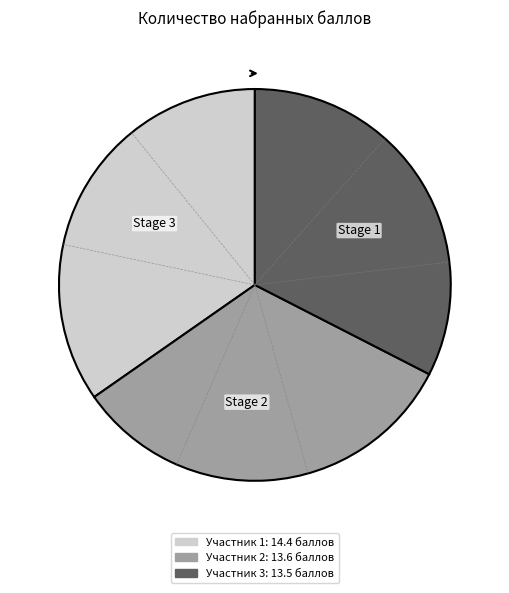

Is there any slice that represents more than half of the pie?

No